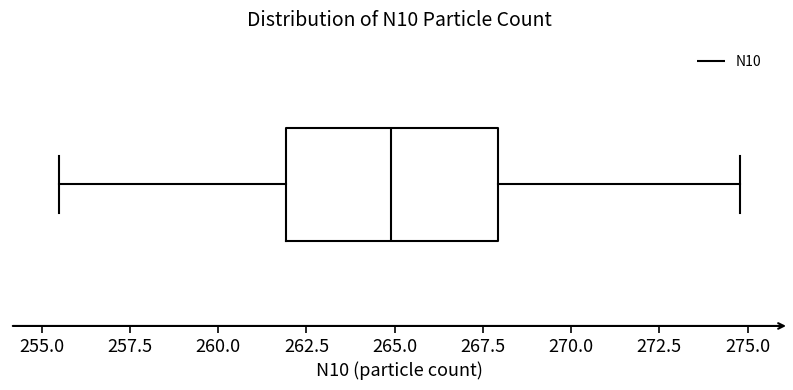

Read this box plot against the x-axis: the position of the median line, the range covered by the box, and the ends of both whiskers. The values are not printed on the chart, so give them approximately, as read against the axis.

median 265.0, box 262.0 to 268.0, whiskers 255.5 to 275.0